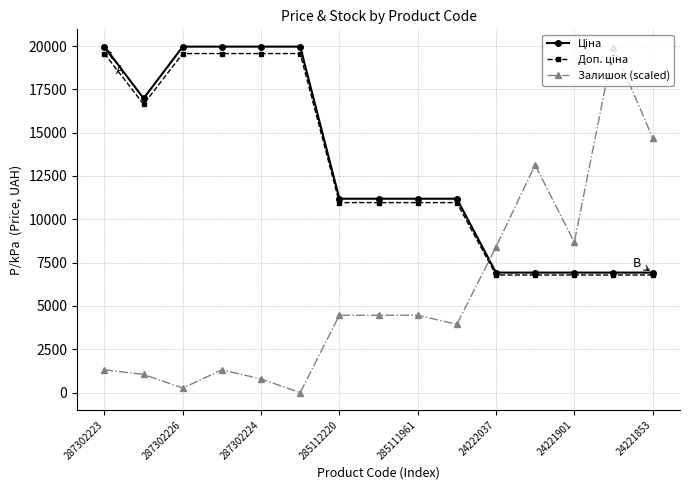

Which series has the largest range (max minus min)?

Залишок (scaled)